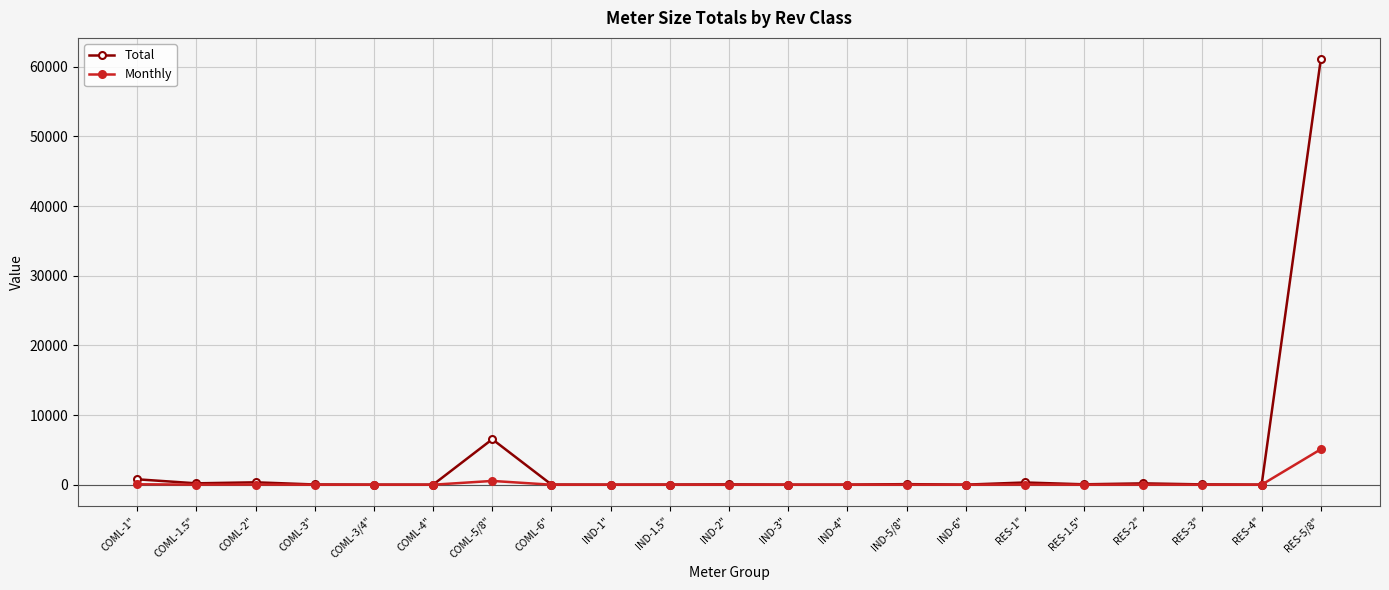

In Monthly, how many points are higher than both neighbors (excluding endpoints)?

6